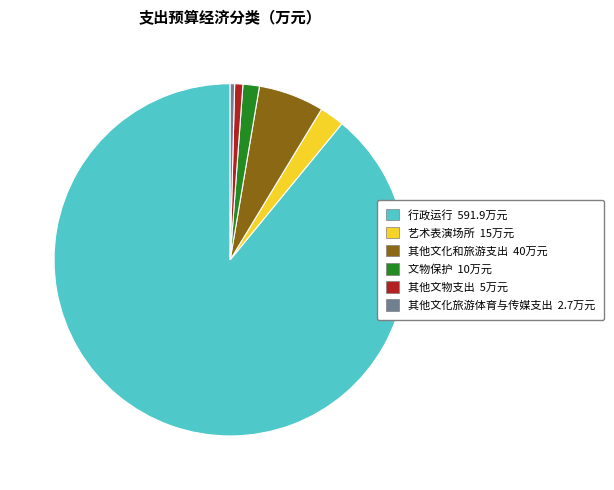

Which slice is the largest?

行政运行